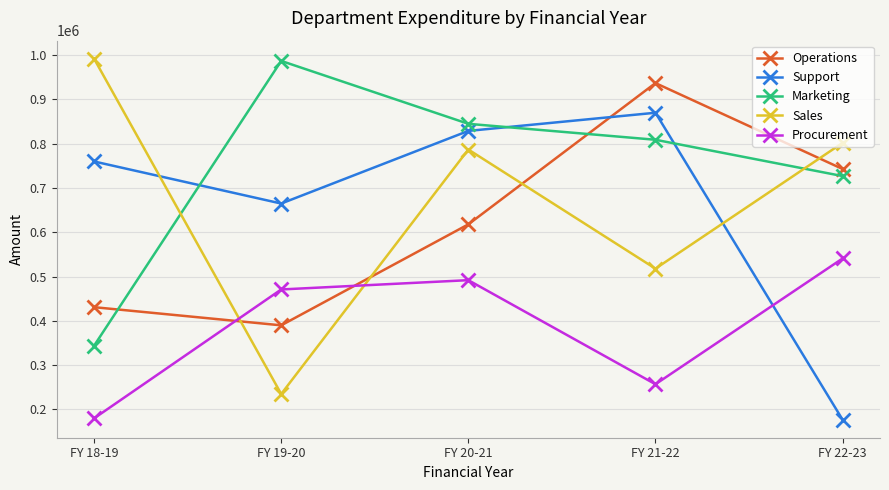

Reading left to right, transcribe all the data shown in this chart.

Operations: FY 18-19=431000	FY 19-20=390000	FY 20-21=618000	FY 21-22=937000	FY 22-23=743000
Support: FY 18-19=760000	FY 19-20=665000	FY 20-21=829000	FY 21-22=870000	FY 22-23=177000
Marketing: FY 18-19=344000	FY 19-20=987000	FY 20-21=845000	FY 21-22=809000	FY 22-23=727000
Sales: FY 18-19=992000	FY 19-20=235000	FY 20-21=787000	FY 21-22=518000	FY 22-23=802000
Procurement: FY 18-19=180000	FY 19-20=471000	FY 20-21=492000	FY 21-22=257000	FY 22-23=541000